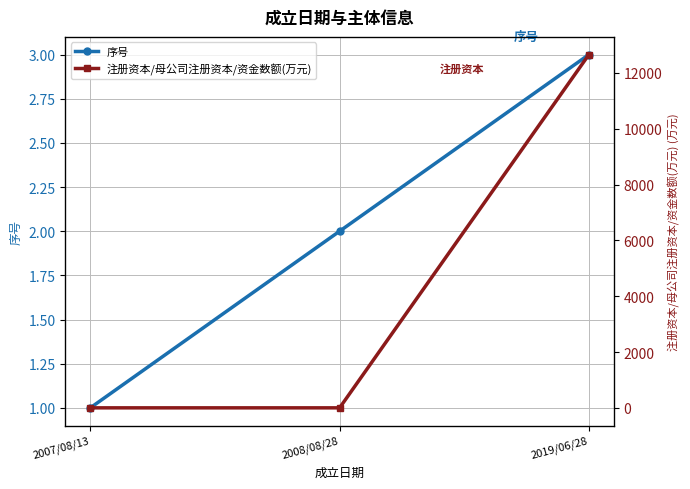

True or false: 注册资本/母公司注册资本/资金数额(万元) has a value of 0 at 2008/08/28.

True